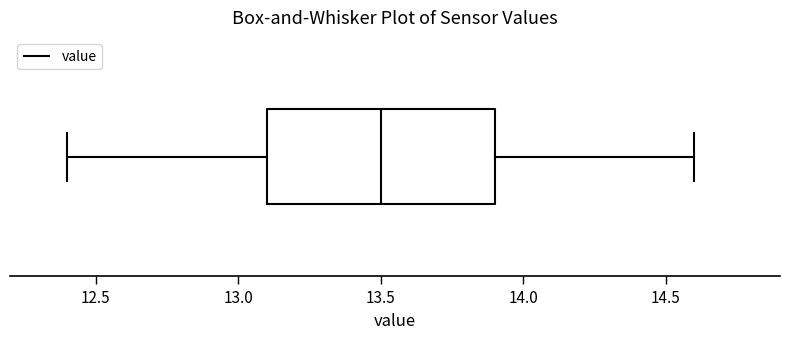

Transcribe this box plot: give where the median line is, the range the box spans, and where the two whiskers end, as read against the x-axis. The values are not printed on the chart, so give them approximately, as read against the axis.

median 13.5, box 13.1 to 13.9, whiskers 12.4 to 14.6